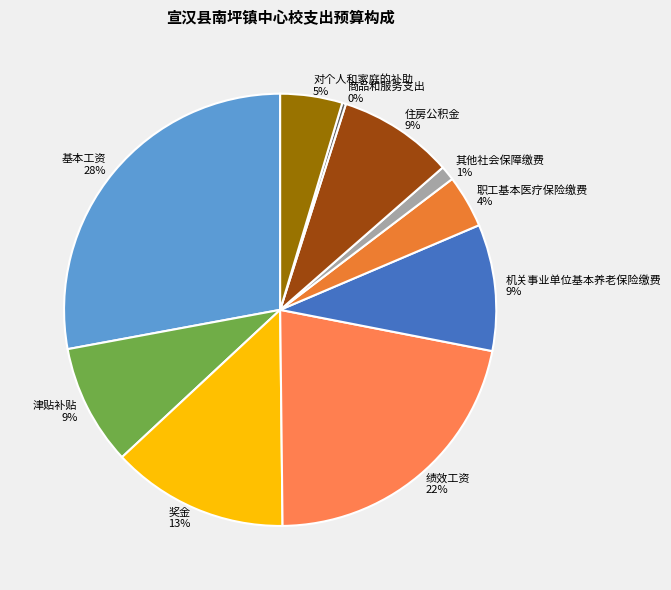

Is there any slice that represents more than half of the pie?

No